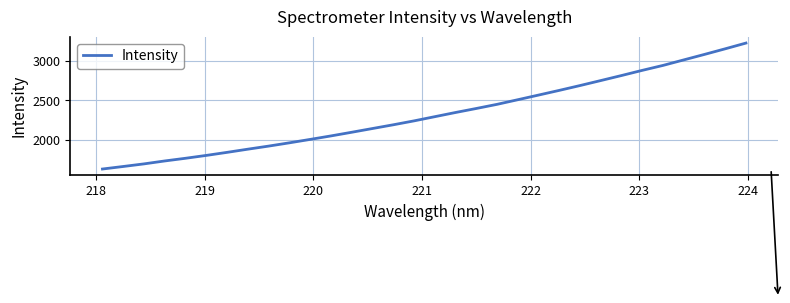

What is the maximum value shown in the chart?

3226.5